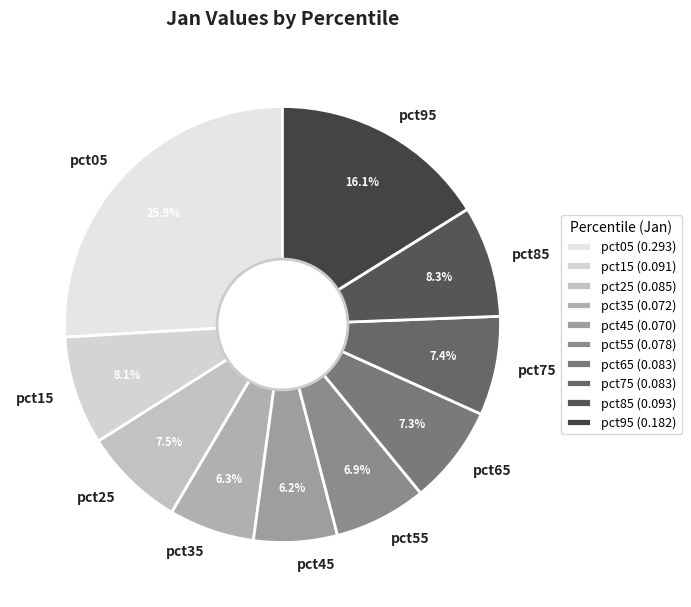

Is there any slice that represents more than half of the pie?

No